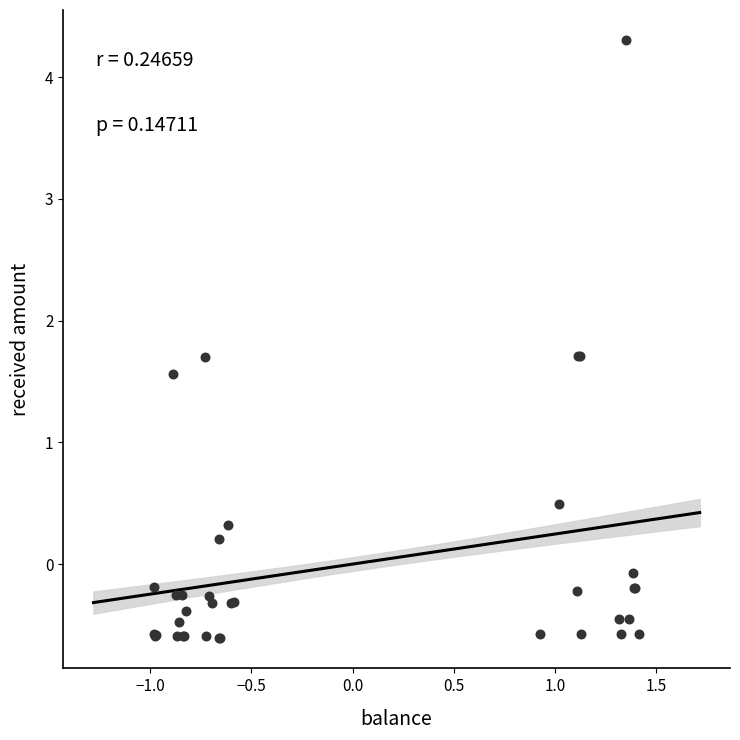

What Y value in the scatter plot is closest to 1?

0.5